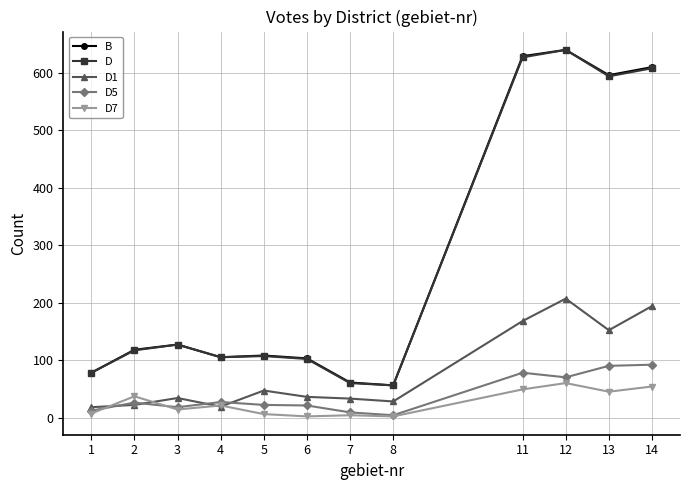

True or false: D5 has more than 2 points higher than both neighbors.

True